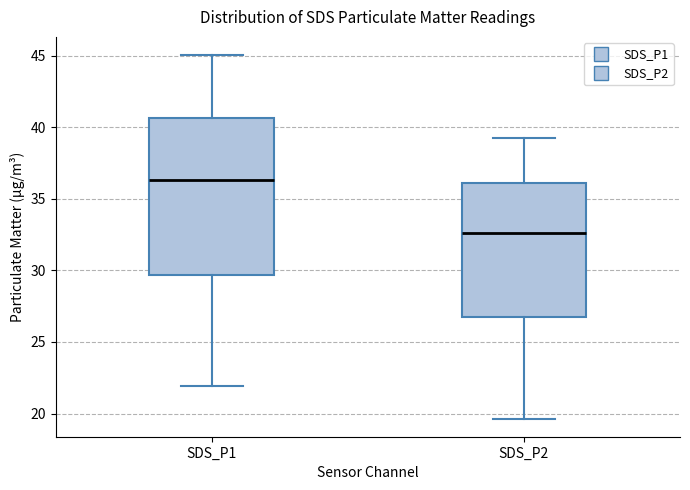

Comparing the boxes themselves (not the whiskers), which one is the tallest?

SDS_P1